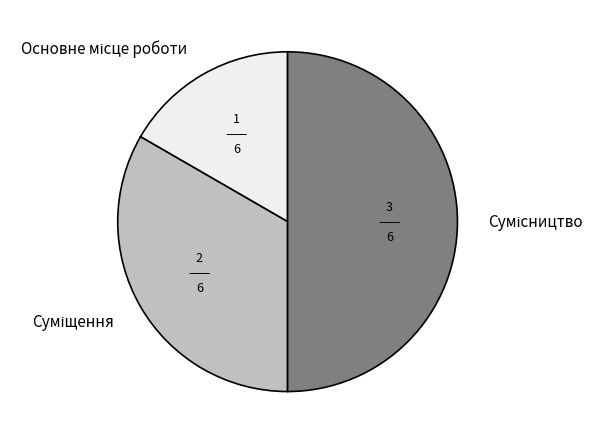

The Суміщення slice represents 33% of the pie. True or false?

True